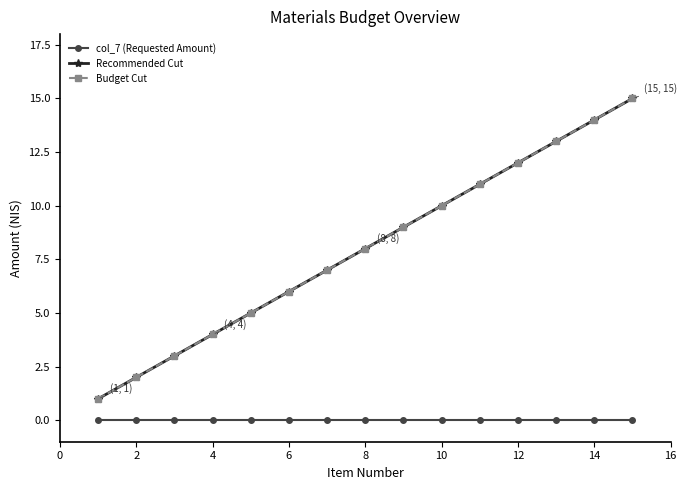

What is the label of the 7th point from the left?

12